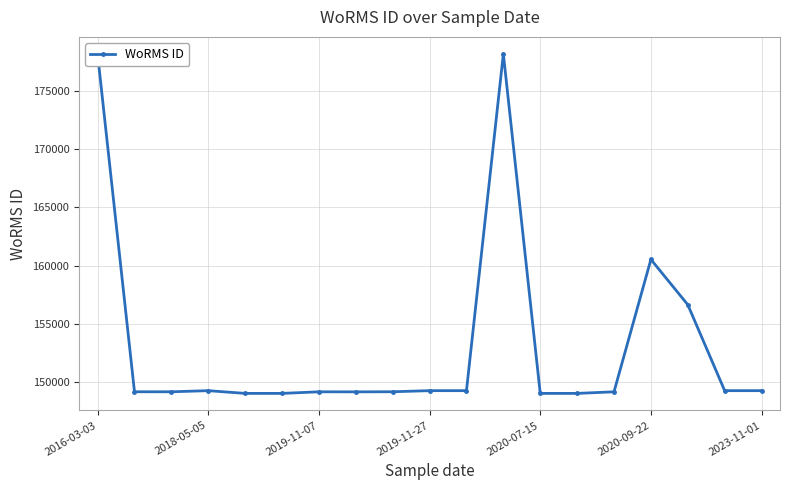

What is the sum of all values?

2910358